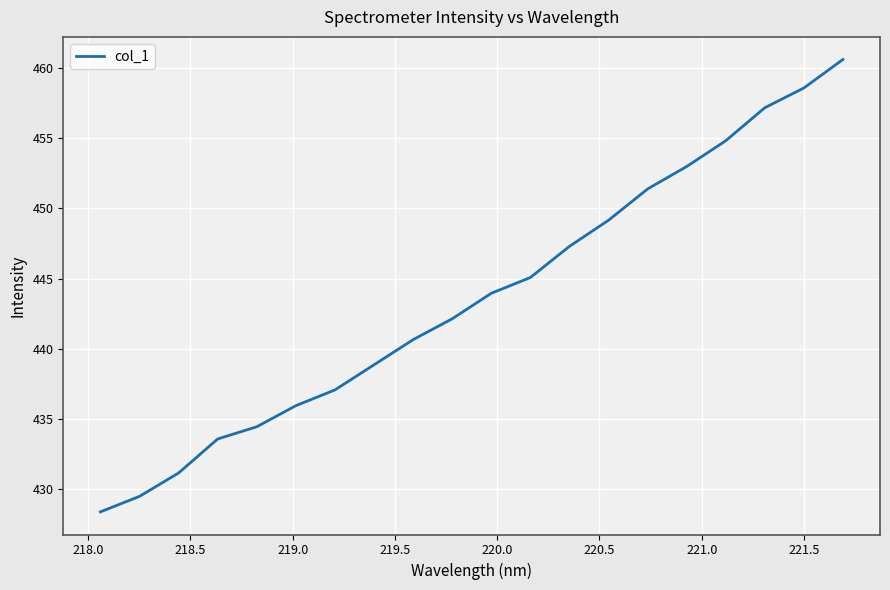

What is the greatest value displayed?

460.6